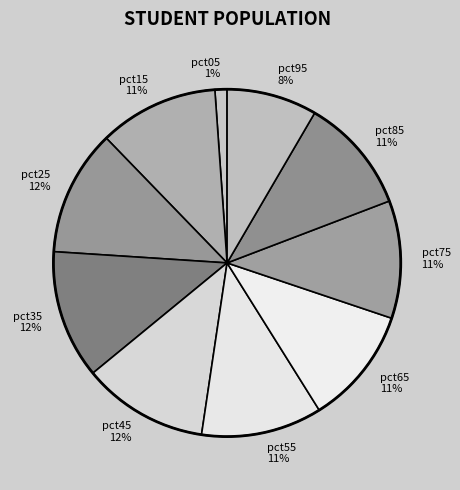

Count the number of slices in the pie.

10